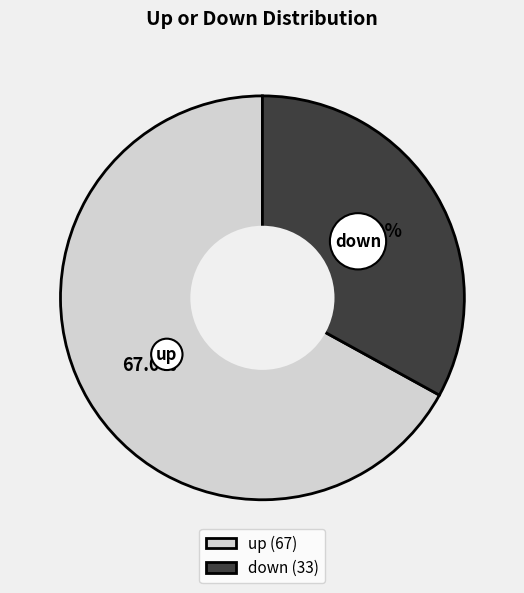

Is there any slice that represents more than half of the pie?

Yes